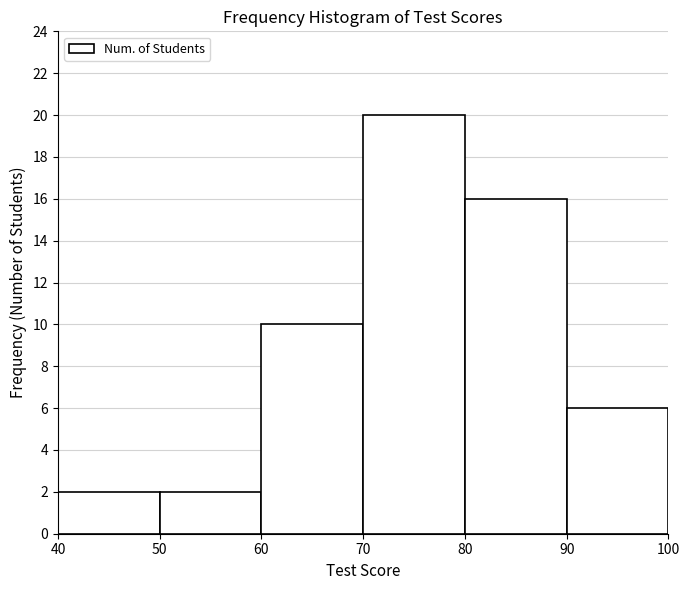

Reading left to right, transcribe this chart: for each bar, give the range it covers on the x-axis and its height. The values are not printed on the chart, so give them approximately, as read against the axis.

40 to 50: 2
50 to 60: 2
60 to 70: 10
70 to 80: 20
80 to 90: 16
90 to 100: 6